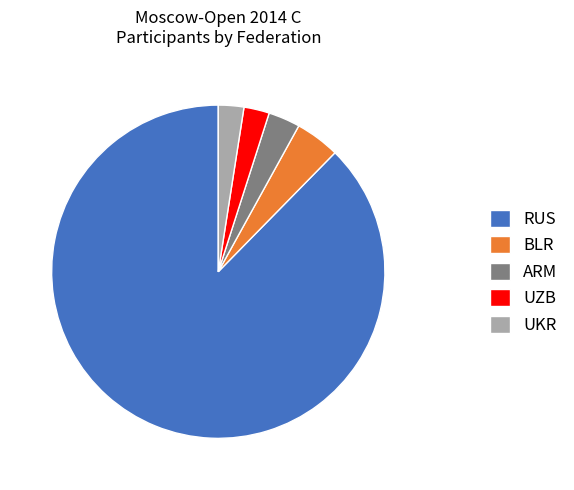

Is it true that BLR is 14% of the pie?

False